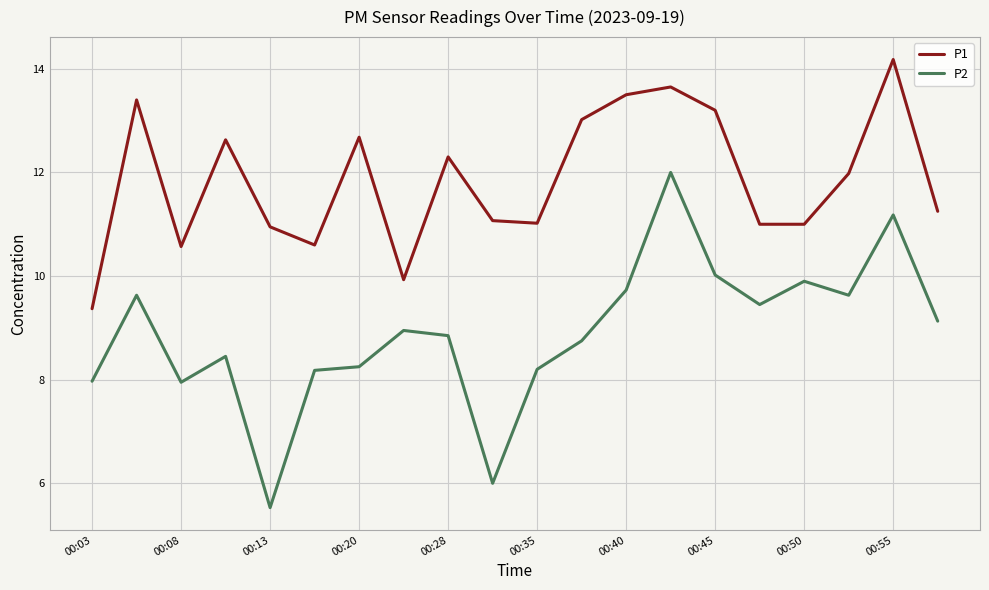

Which series has the widest spread of values?

P2